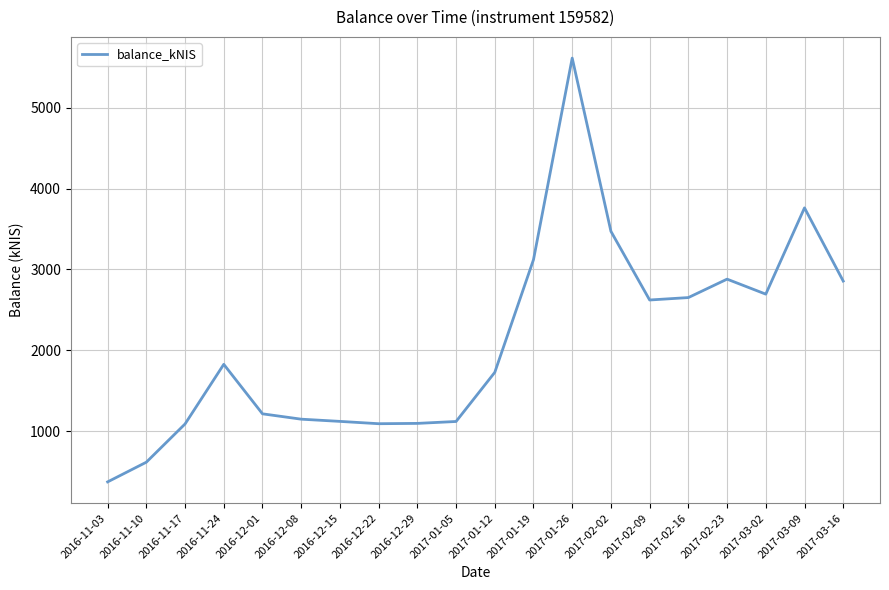

What position from the left is 2016-12-29?

9